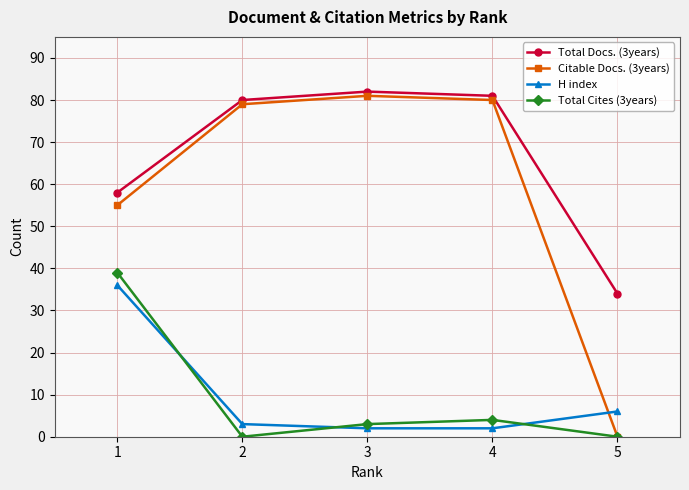

What is the greatest value displayed?

82